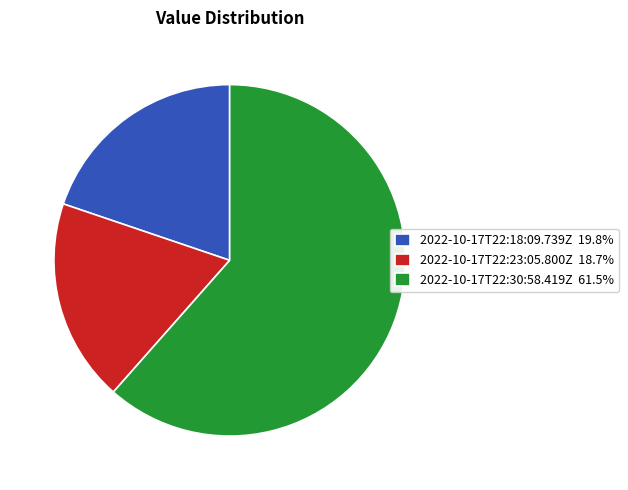

What is the ratio of the value at 2022-10-17T22:18:09.739Z 19.8% to the value at 2022-10-17T22:23:05.800Z 18.7%?

1.1